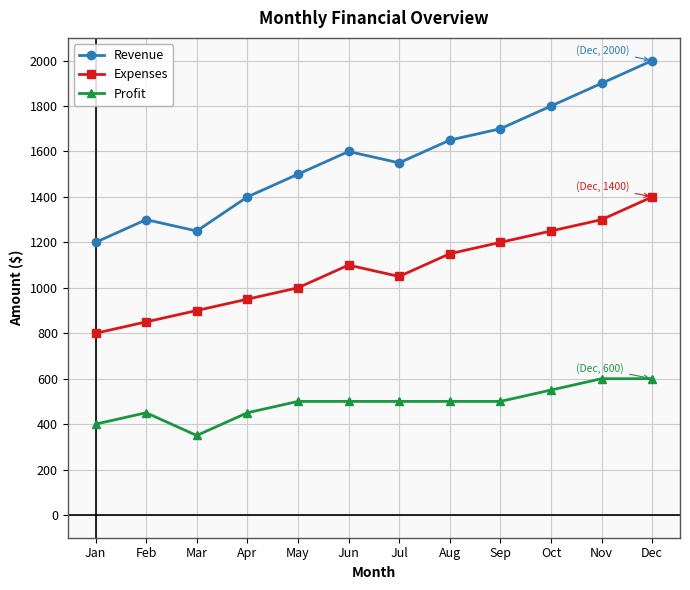

Is it true that Expenses equals 800 at Jan?

True